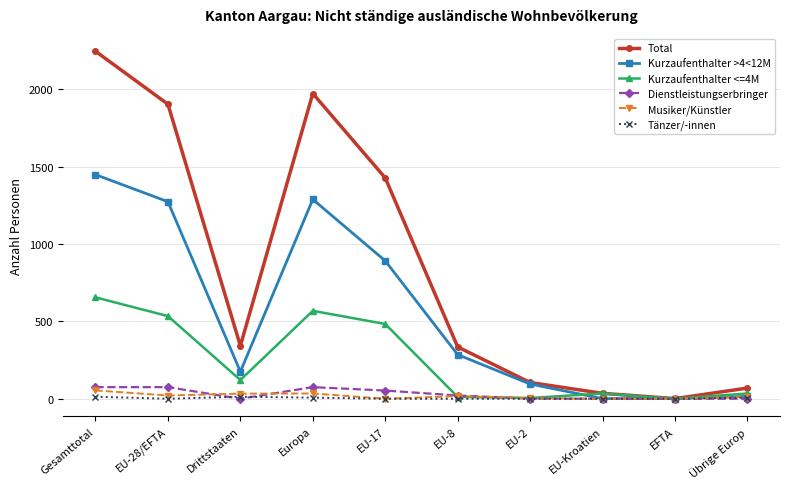

True or false: Kurzaufenthalter <=4M has a value of 34 at EU-Kroatien.

True